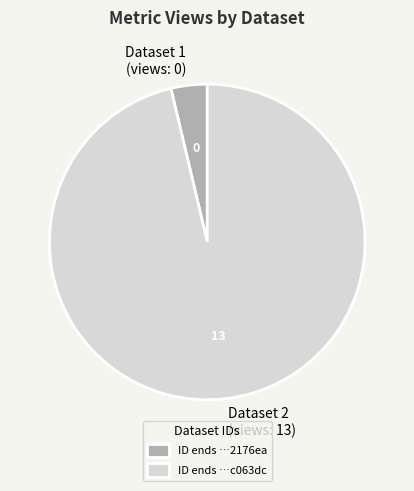

Between Dataset 1 (views: 0) and Dataset 2 (views: 13), which is larger?

Dataset 2 (views: 13)